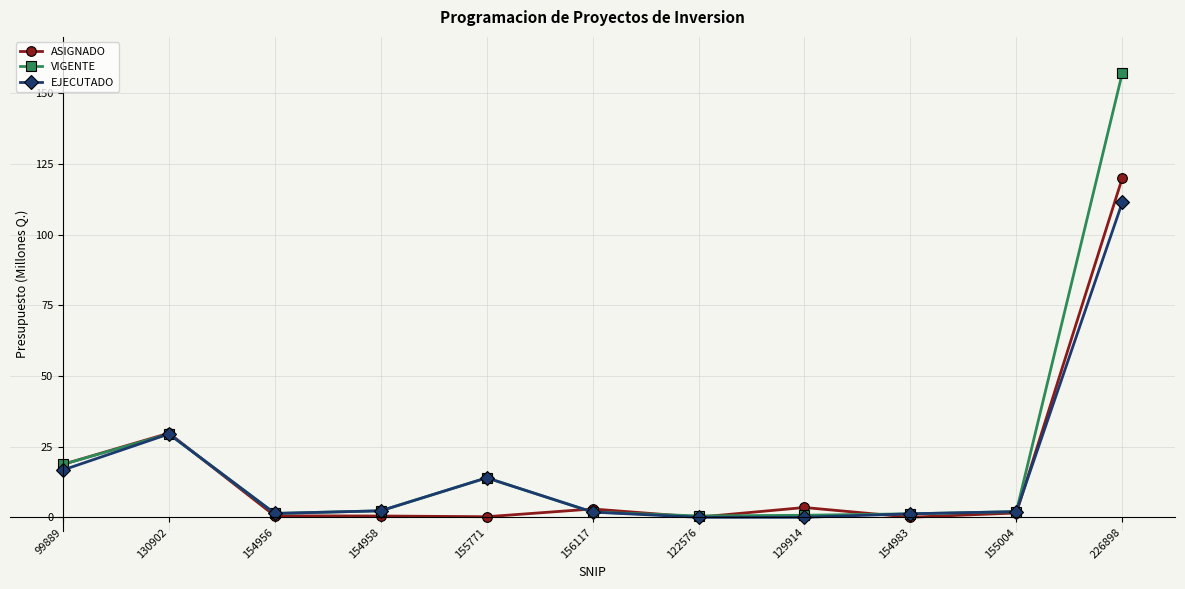

At which category does ASIGNADO reach its first local peak?

130902